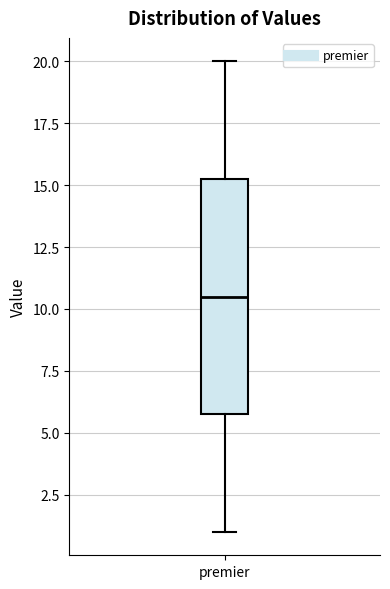

Read this box plot against the y-axis: the position of the median line, the range covered by the box, and the ends of both whiskers. The values are not printed on the chart, so give them approximately, as read against the axis.

median 10.5, box 6.0 to 15.5, whiskers 1.0 to 20.0